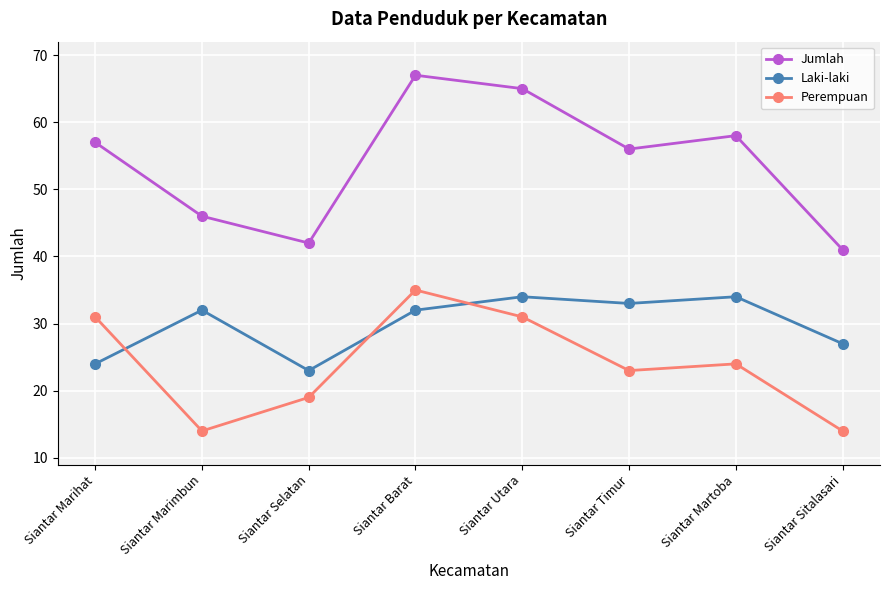

True or false: Laki-laki has a value of 6 at Siantar Selatan.

False